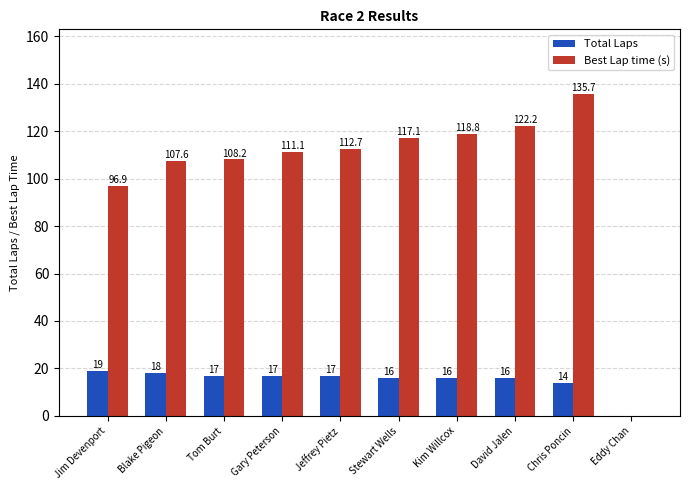

What is the sum of all Total Laps values?

150.0